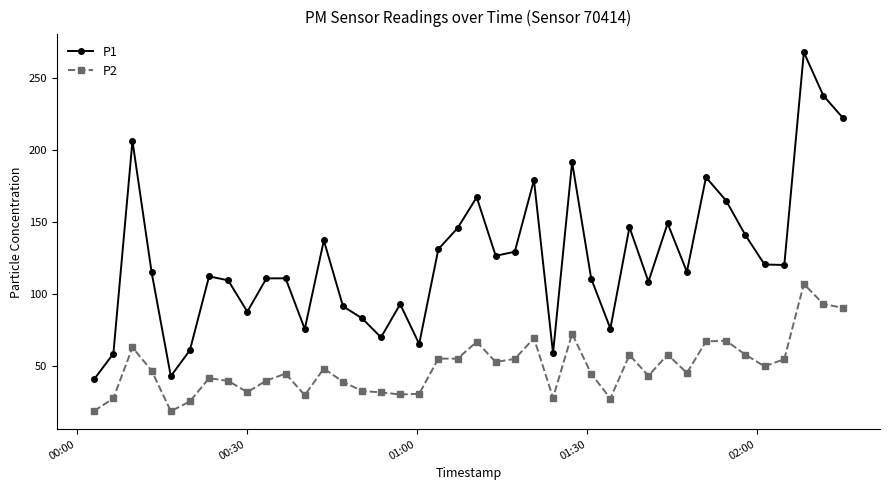

What is the difference between the maximum and minimum values in the P1 series?

226.9